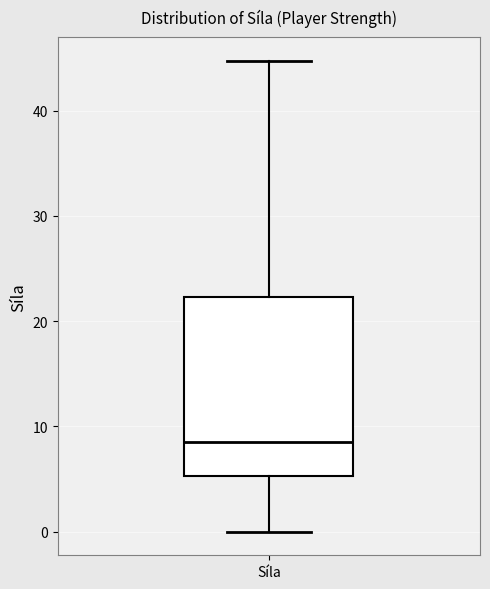

Transcribe this box plot: give where the median line is, the range the box spans, and where the two whiskers end, as read against the y-axis. The values are not printed on the chart, so give them approximately, as read against the axis.

median 9, box 5 to 22, whiskers 0 to 45